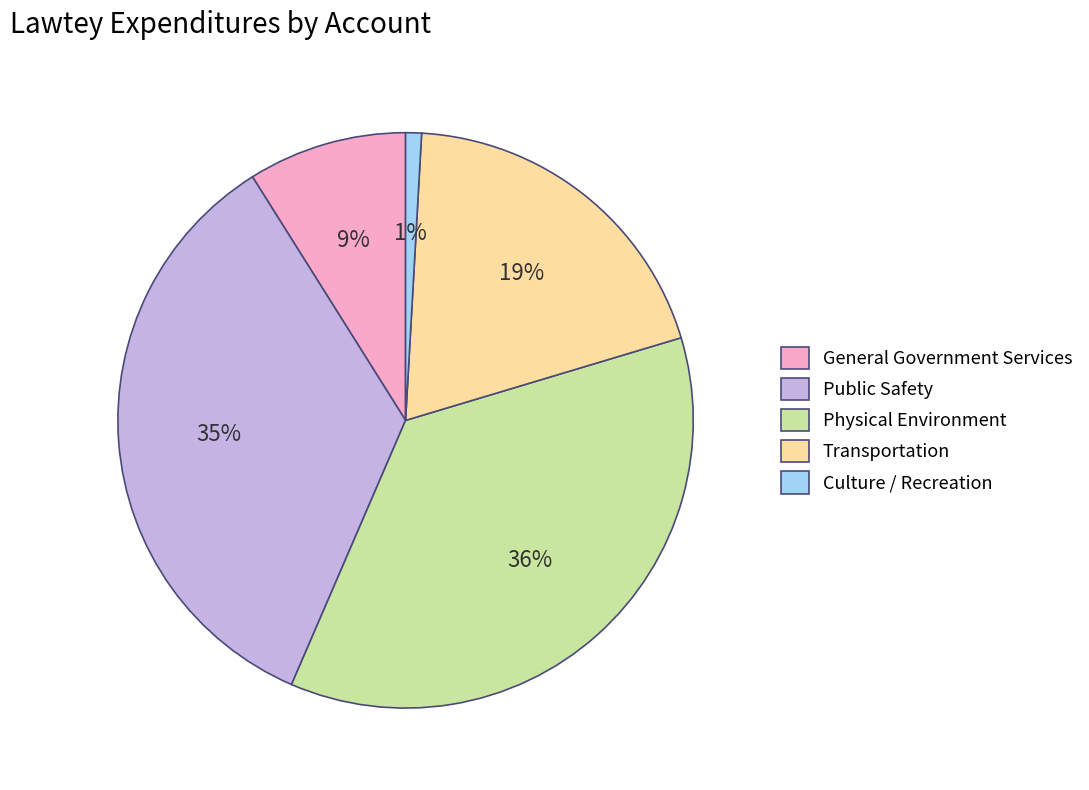

To the nearest percent, what portion does Public Safety represent?

35%